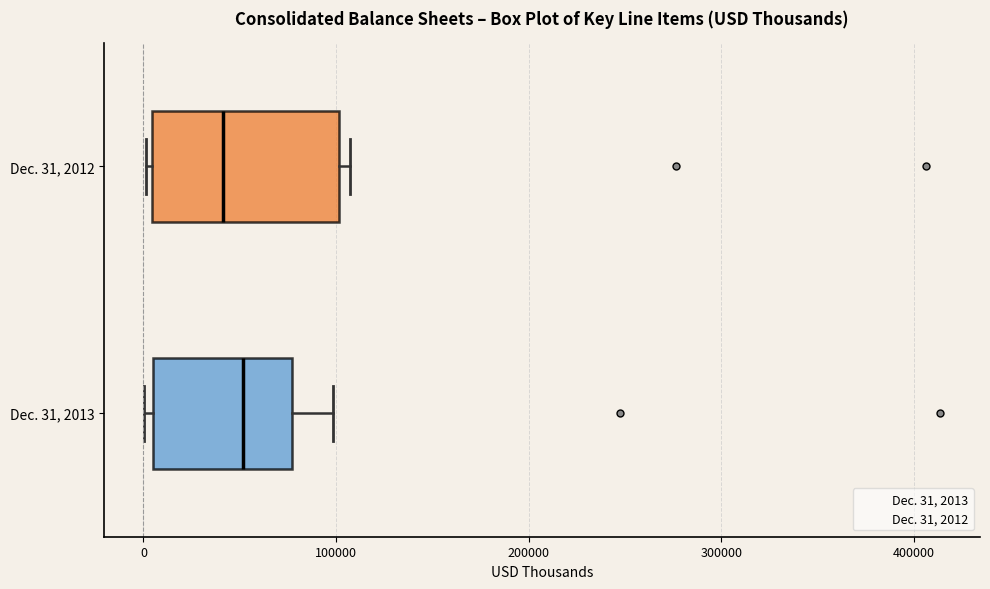

Reading bottom to top, transcribe this box plot: for each box, give where its median line is, the range the box spans, and where its two whiskers end, as read against the x-axis. The values are not printed on the chart, so give them approximately, as read against the axis.

Dec. 31, 2013: median 50000, box 0 to 80000, whiskers 0 (just left of the box's left edge) to 100000
Dec. 31, 2012: median 40000, box 0 to 100000, whiskers 0 (just left of the box's left edge) to 110000